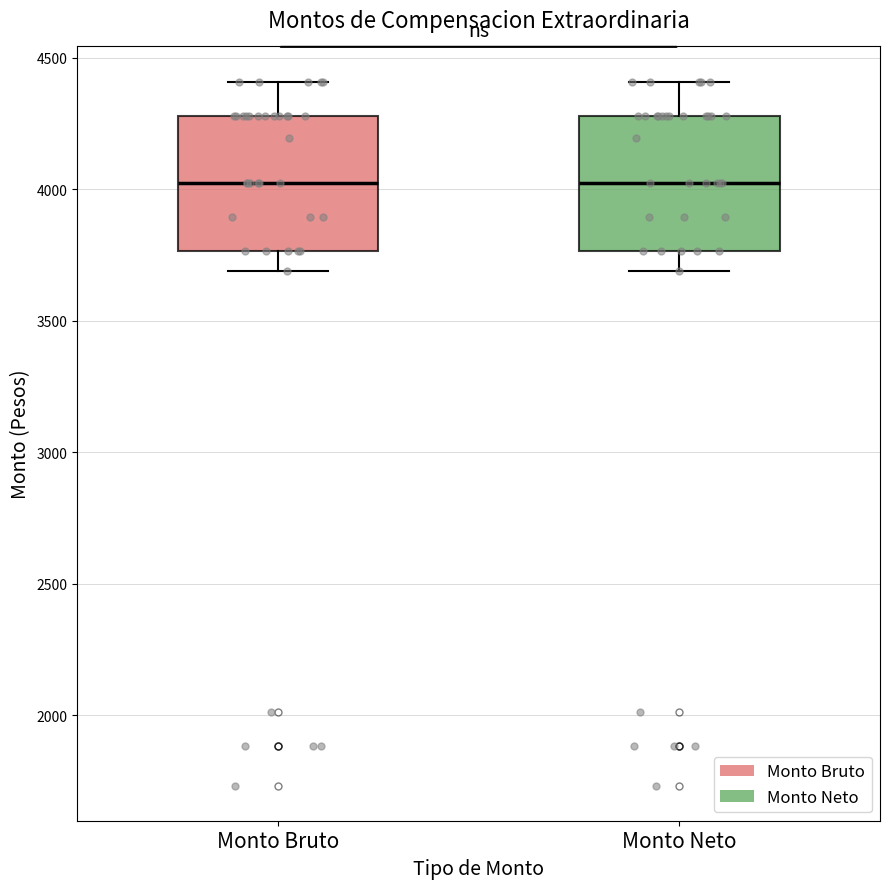

Reading left to right, transcribe this box plot: for each box, give where its median line is, the range the box spans, and where its two whiskers end, as read against the y-axis. The values are not printed on the chart, so give them approximately, as read against the axis.

Monto Bruto: median 4000, box 3750 to 4300, whiskers 3700 to 4400
Monto Neto: median 4000, box 3750 to 4300, whiskers 3700 to 4400